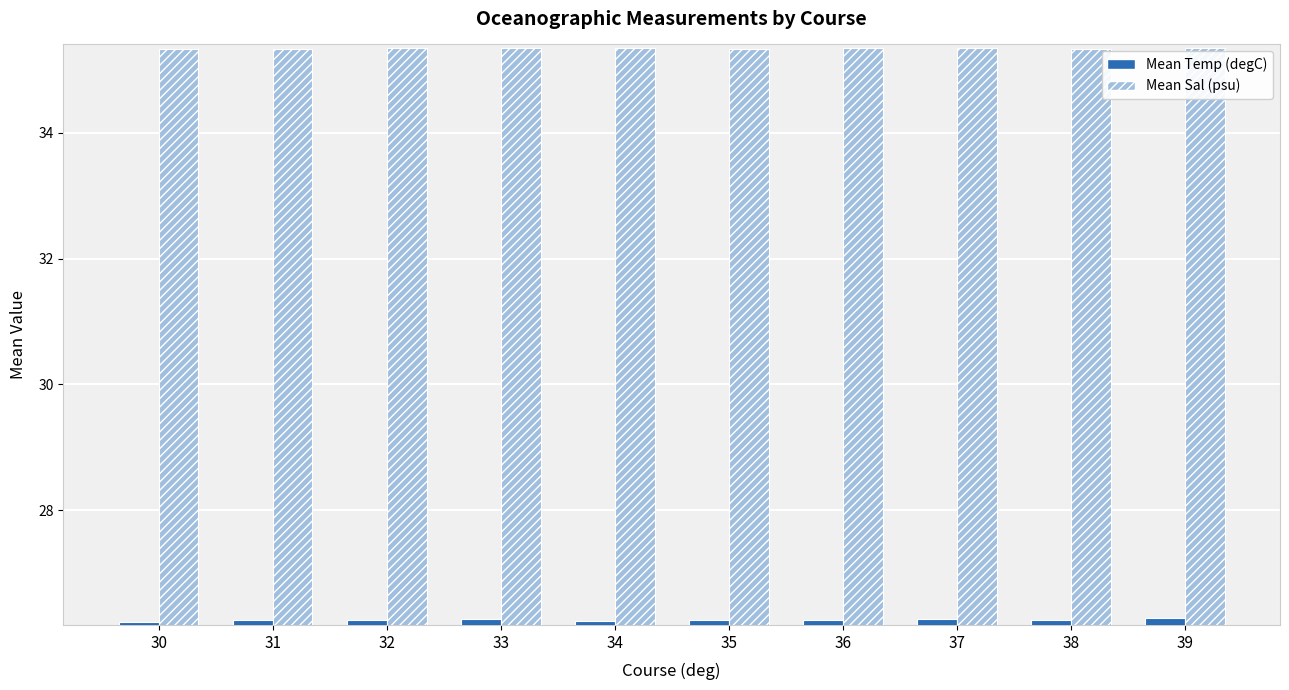

List the series in order of their overall mean, highest first.

Mean Sal (psu), Mean Temp (degC)